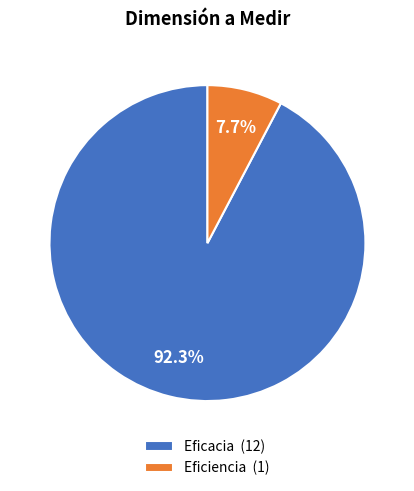

To the nearest percent, what is the combined percentage of Eficiencia and Eficacia?

100%